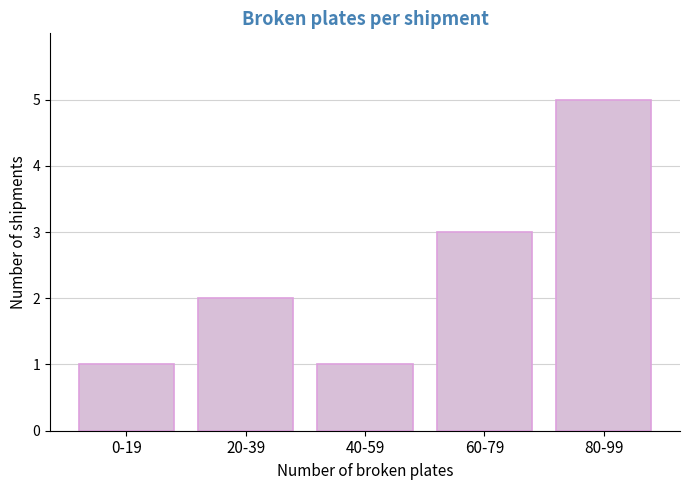

Reading left to right, extract all data points from this chart.

0-19=1	20-39=2	40-59=1	60-79=3	80-99=5